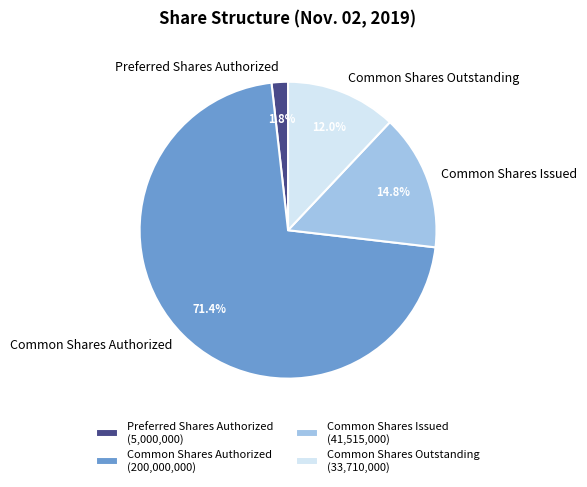

To the nearest percent, what is the combined percentage of Common Shares Authorized and Preferred Shares Authorized?

73%